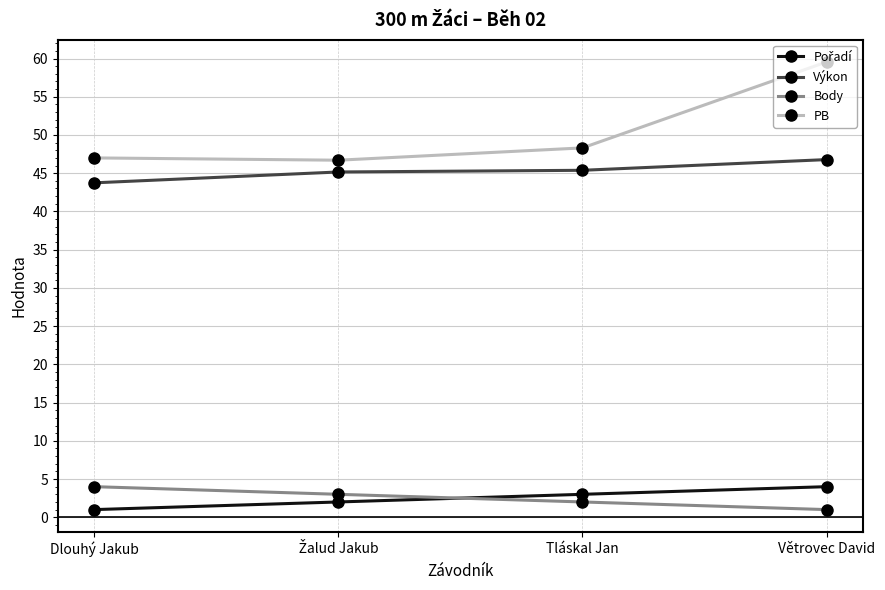

True or false: Body and Výkon intersect in this chart.

False